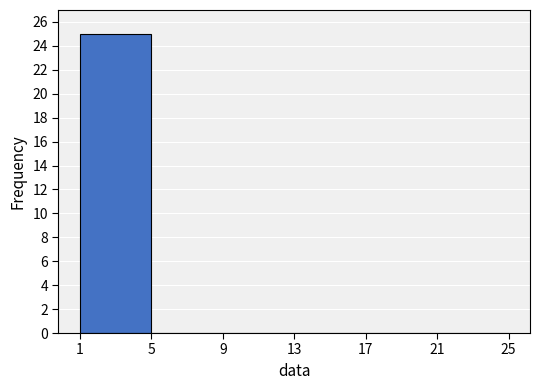

What is the height of the bar covering 1 to 5 on the x-axis? The values are not printed on the chart, so give them approximately, as read against the axis.

25